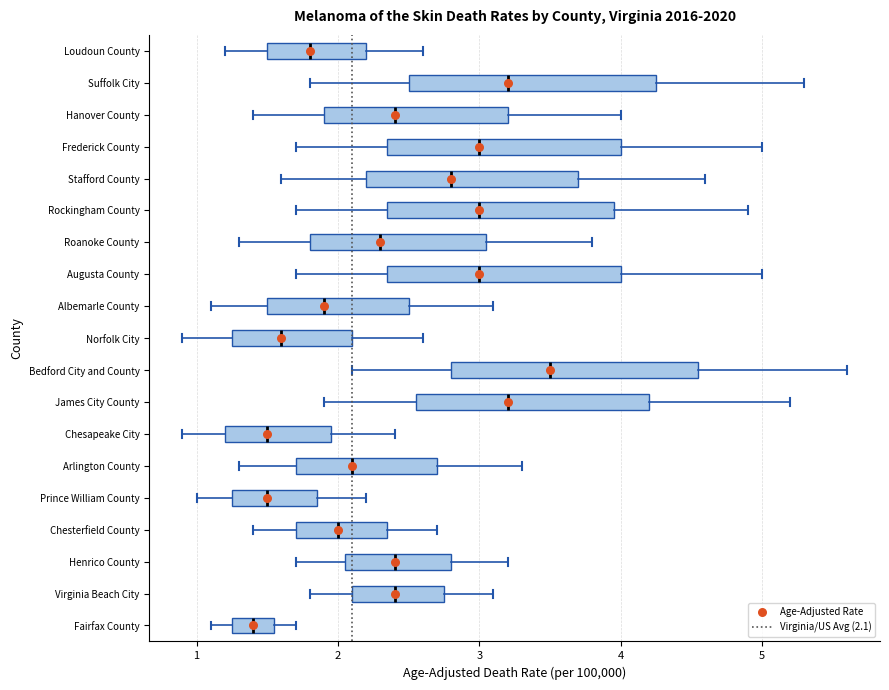

Reading bottom to top, read every box against the x-axis: the position of its median line, the range the box covers, and the ends of its whiskers. The values are not printed on the chart, so give them approximately, as read against the axis.

Fairfax County: median 1.4, box 1.3 to 1.6, whiskers 1.1 to 1.7
Virginia Beach City: median 2.4, box 2.1 to 2.8, whiskers 1.8 to 3.1
Henrico County: median 2.4, box 2.1 to 2.8, whiskers 1.7 to 3.2
Chesterfield County: median 2.0, box 1.7 to 2.4, whiskers 1.4 to 2.7
Prince William County: median 1.5, box 1.3 to 1.9, whiskers 1.0 to 2.2
Arlington County: median 2.1, box 1.7 to 2.7, whiskers 1.3 to 3.3
Chesapeake City: median 1.5, box 1.2 to 2.0, whiskers 0.9 to 2.4
James City County: median 3.2, box 2.6 to 4.2, whiskers 1.9 to 5.2
Bedford City and County: median 3.5, box 2.8 to 4.6, whiskers 2.1 to 5.6
Norfolk City: median 1.6, box 1.3 to 2.1, whiskers 0.9 to 2.6
Albemarle County: median 1.9, box 1.5 to 2.5, whiskers 1.1 to 3.1
Augusta County: median 3.0, box 2.4 to 4.0, whiskers 1.7 to 5.0
Roanoke County: median 2.3, box 1.8 to 3.1, whiskers 1.3 to 3.8
Rockingham County: median 3.0, box 2.4 to 4.0, whiskers 1.7 to 4.9
Stafford County: median 2.8, box 2.2 to 3.7, whiskers 1.6 to 4.6
Frederick County: median 3.0, box 2.4 to 4.0, whiskers 1.7 to 5.0
Hanover County: median 2.4, box 1.9 to 3.2, whiskers 1.4 to 4.0
Suffolk City: median 3.2, box 2.5 to 4.3, whiskers 1.8 to 5.3
Loudoun County: median 1.8, box 1.5 to 2.2, whiskers 1.2 to 2.6